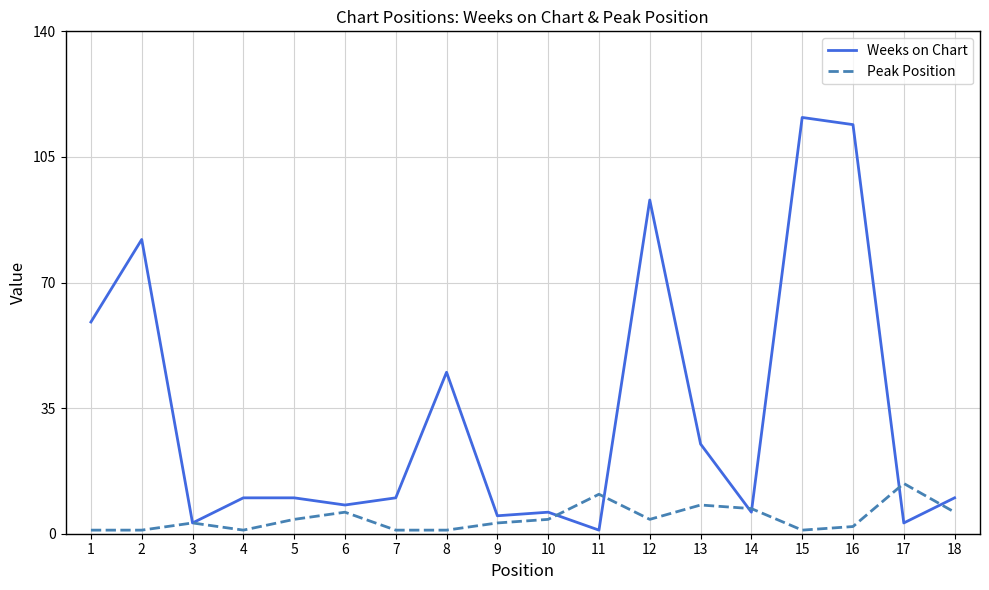

Which category has the highest value in the Weeks on Chart series?

15